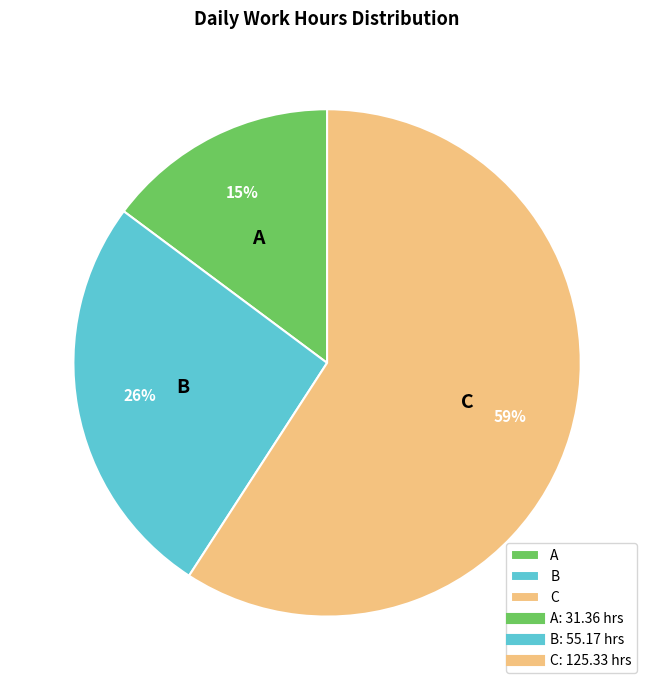

To the nearest percent, what is the combined percentage of B and A?

41%